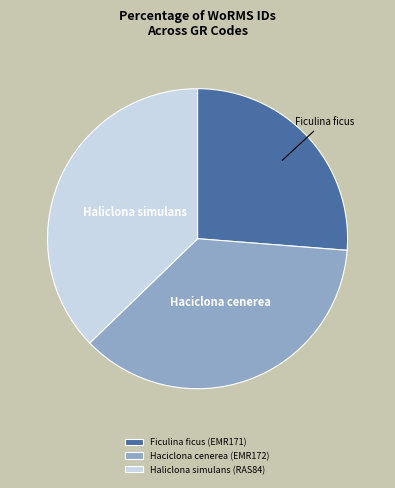

What is the ratio of the value at Haciclona cenerea (EMR172) to the value at Haliclona simulans (RAS84)?

1.0